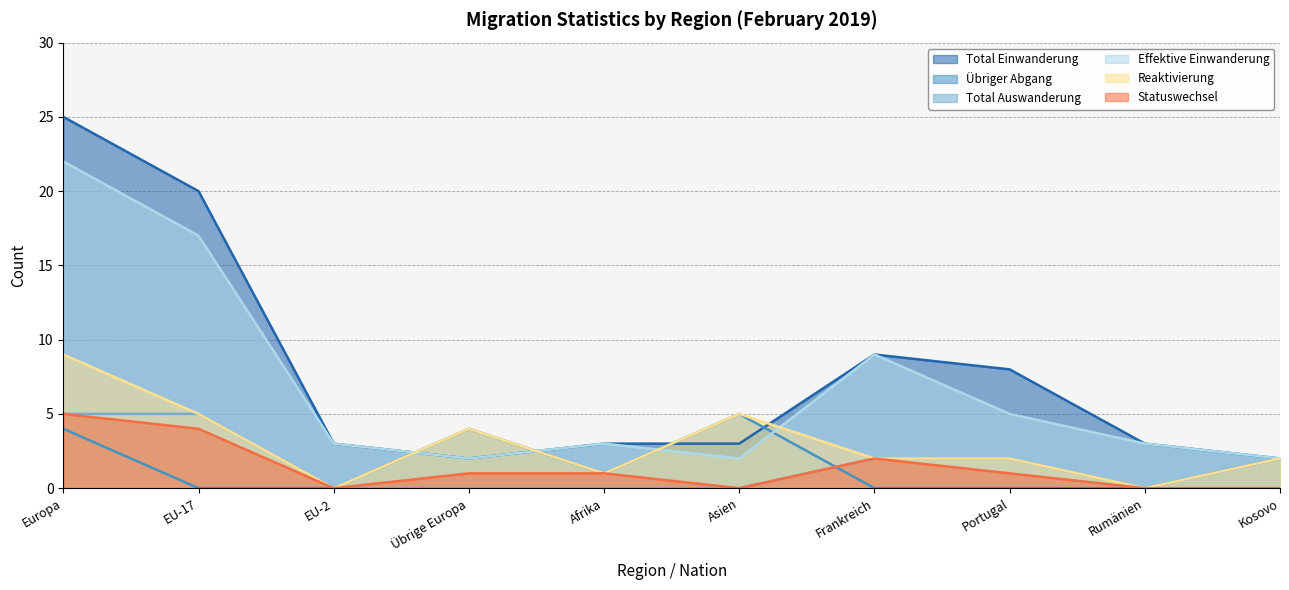

Which has a higher value, Europa or Afrika?

Europa